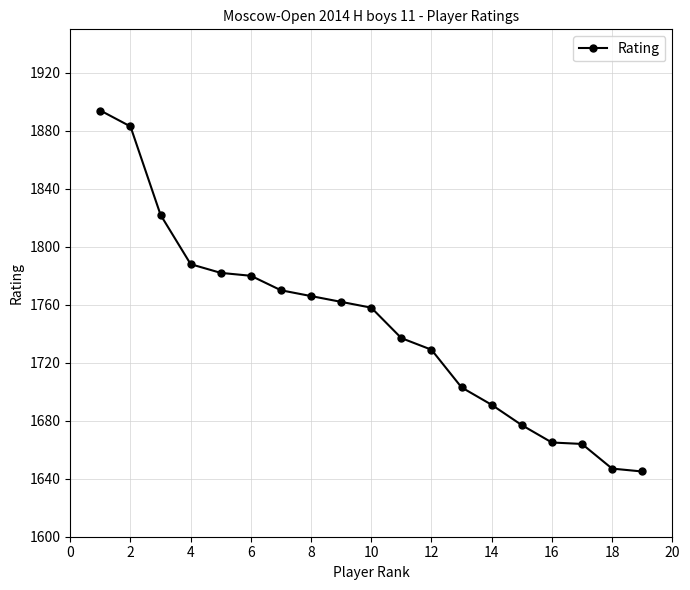

Does the chart have visible grid lines?

Yes